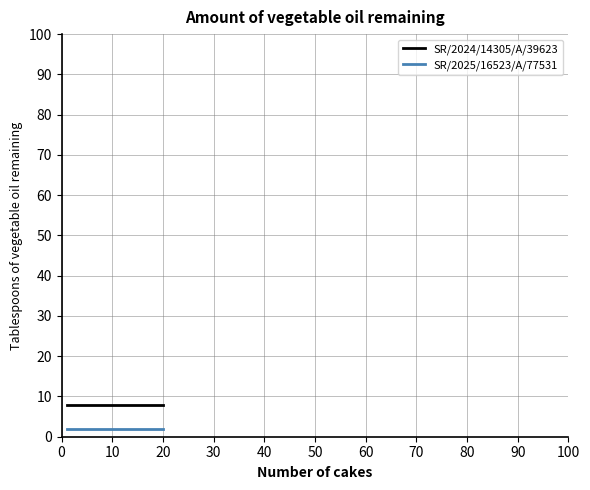

What is the greatest value displayed?

8.0